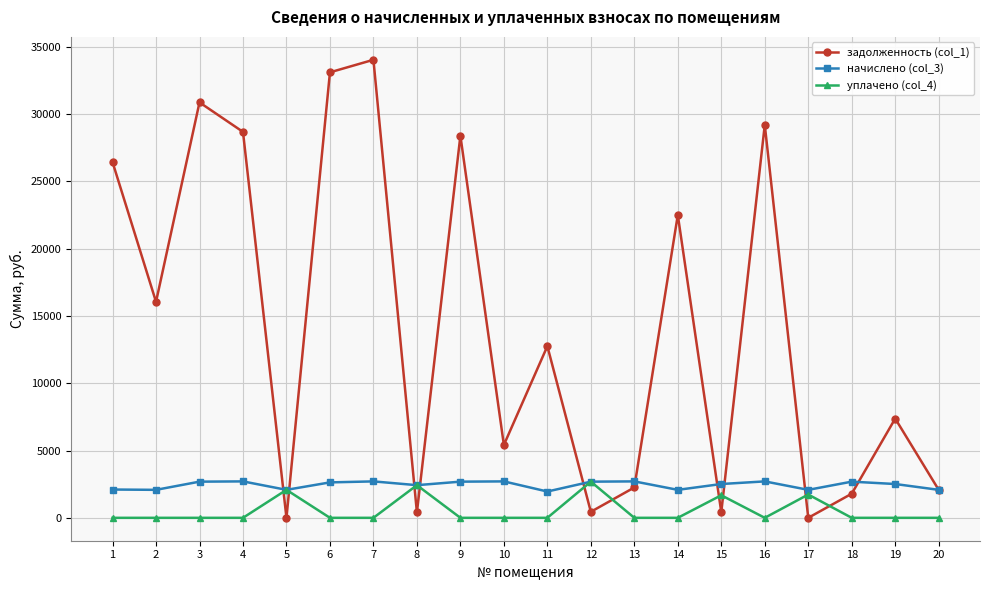

Between 1 and 15, which series saw the biggest shift?

задолженность (col_1)